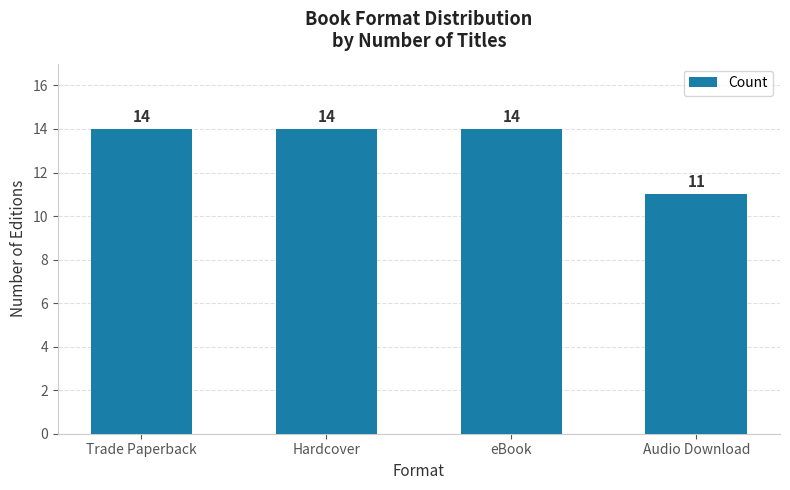

Between Audio Download and eBook, which is larger?

eBook